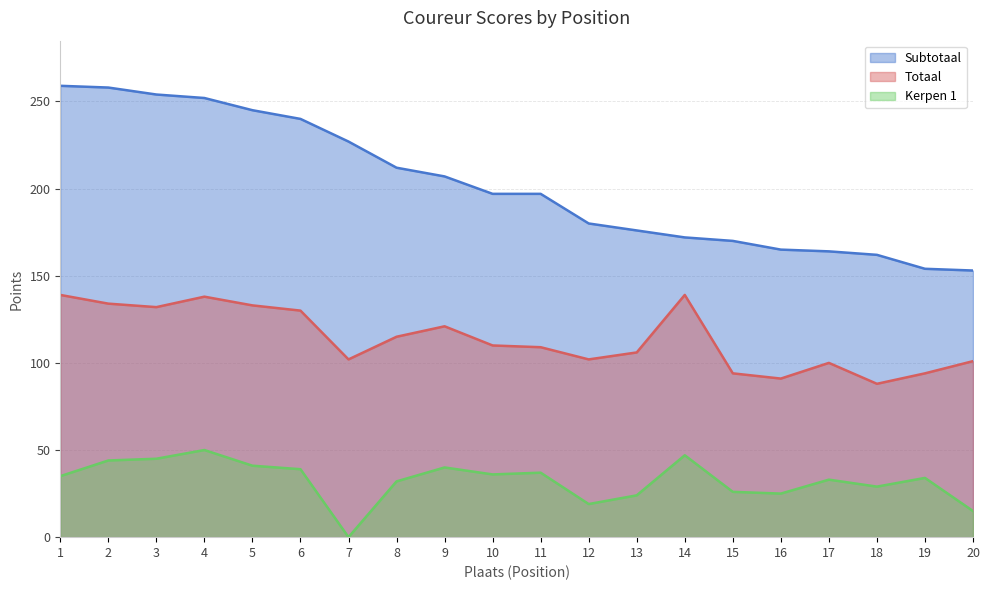

At which category is the sum across all series the highest?

4